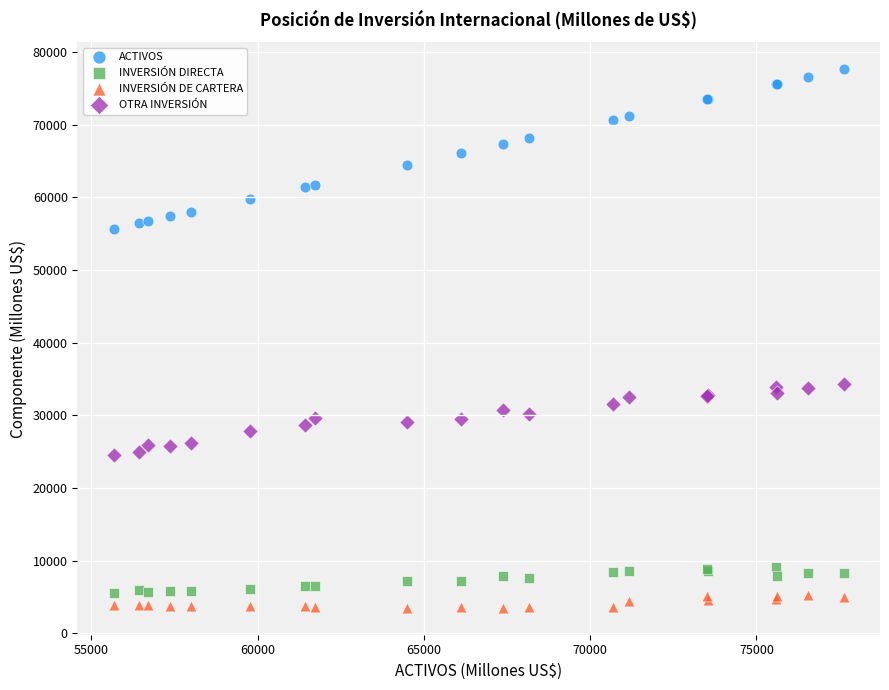

What is the X range (max minus min) for the scatter plot?

21939.5